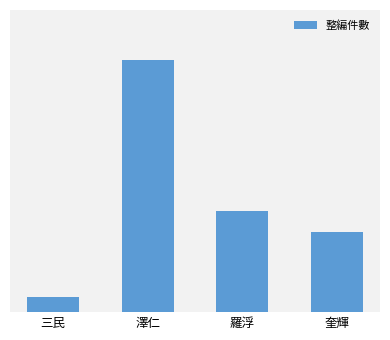

Reading left to right, what are all the values shown in this chart?

3	50	20	16